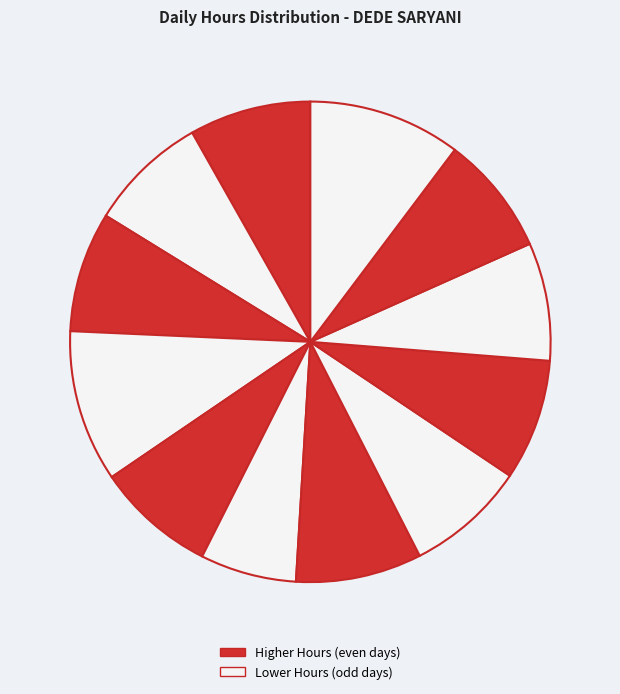

How many slices are in this pie chart?

12